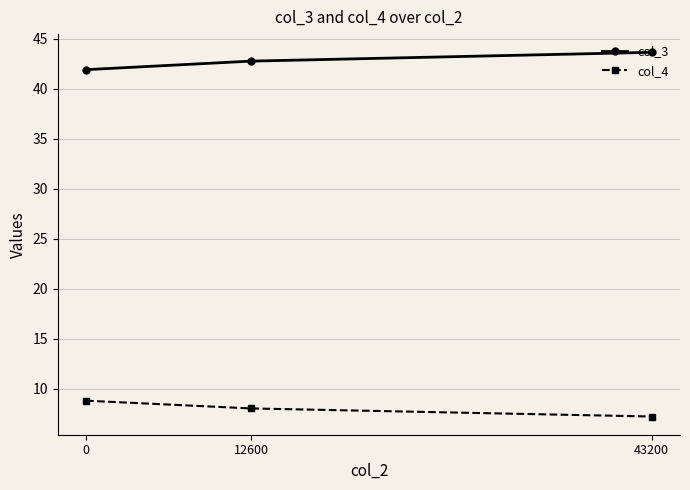

What is the sum of all col_3 values?

128.4